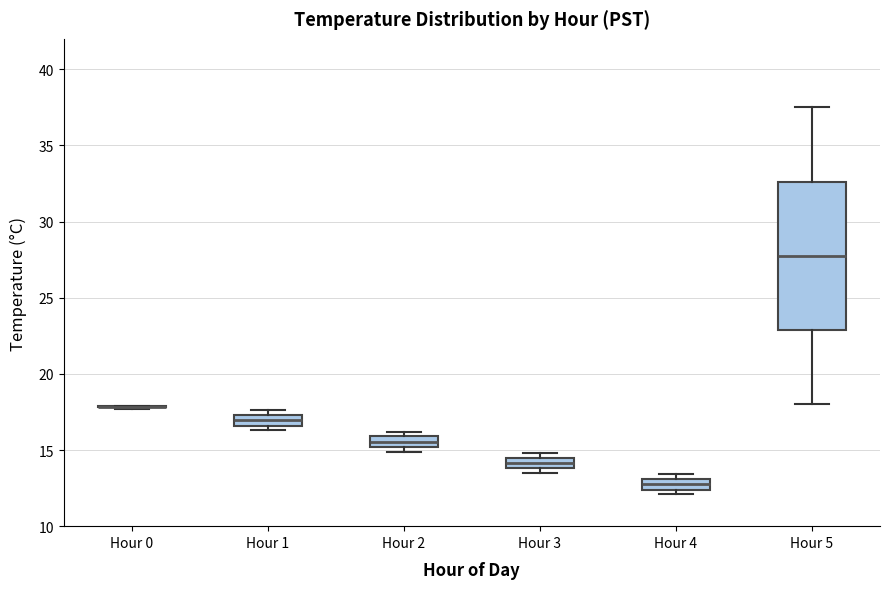

Where is the upper edge of the box for Hour 3 on the y-axis? The values are not printed on the chart, so give them approximately, as read against the axis.

14.5